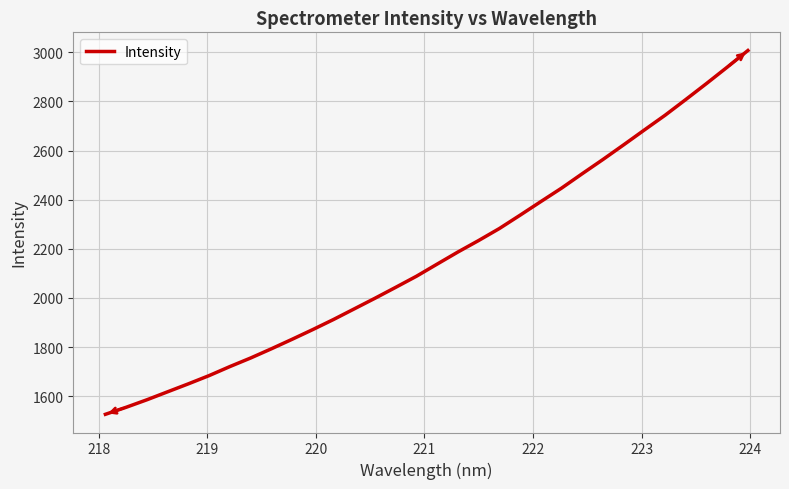

What is the greatest value displayed?

3006.9